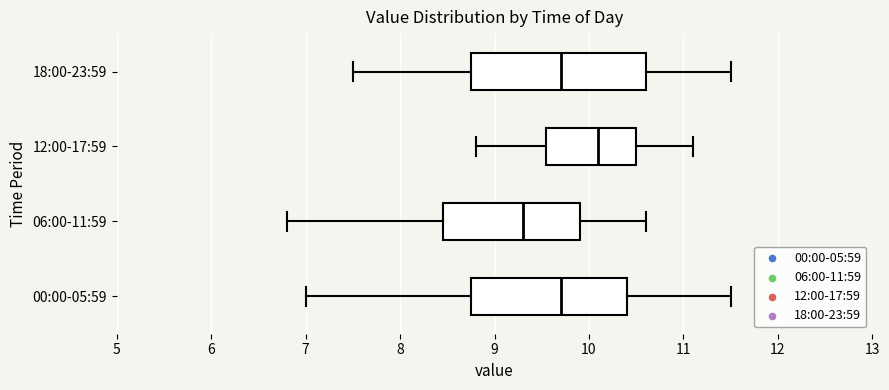

Which box is the widest, from its left edge to its right edge?

18:00-23:59